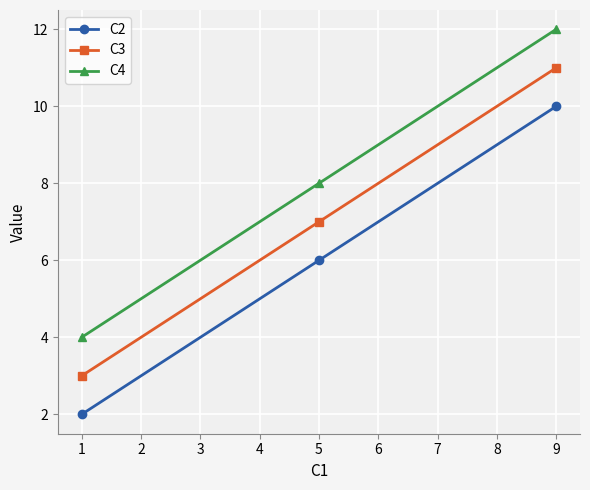

Reading left to right, list all the values displayed in this chart.

C2: 1=2	5=6	9=10
C3: 1=3	5=7	9=11
C4: 1=4	5=8	9=12